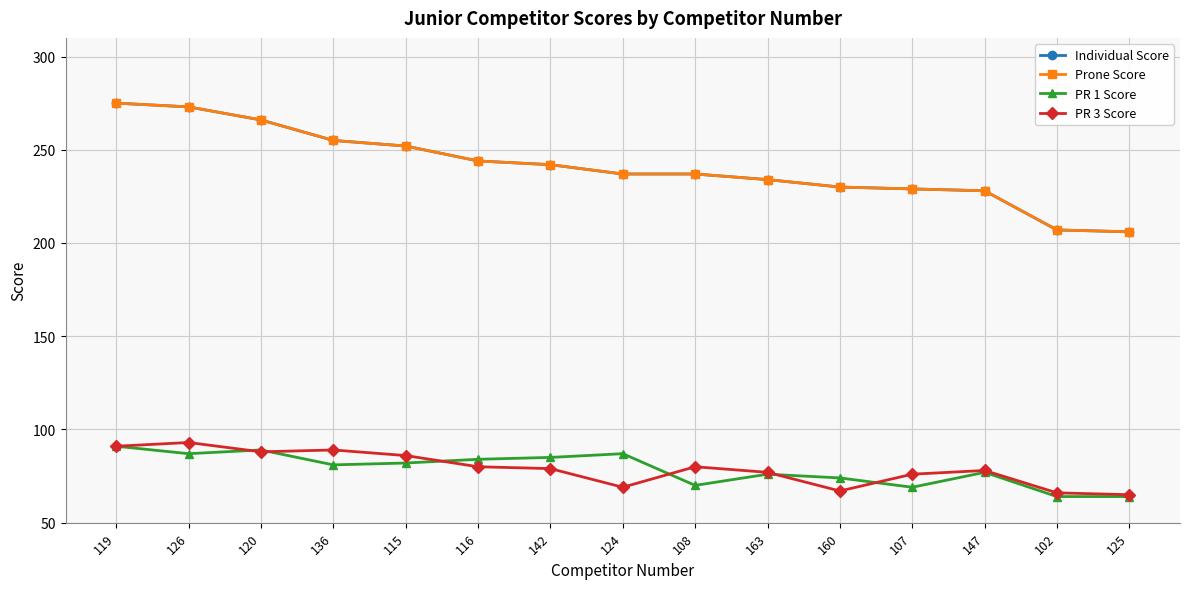

What is the approximate value of Individual Score at 124, to the nearest 10?

240